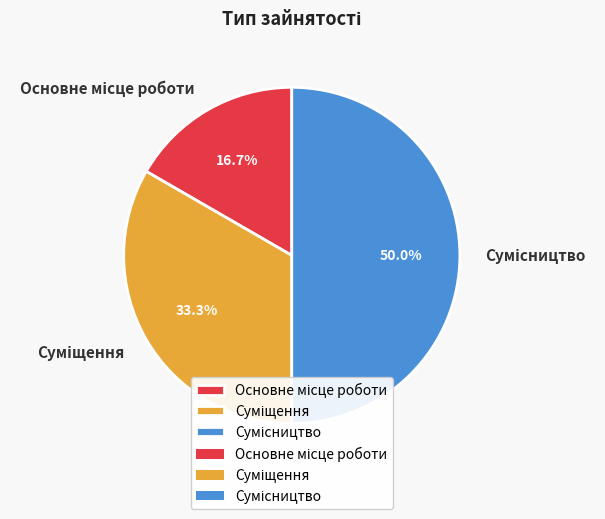

What is the total percentage of Суміщення and Сумісництво?

83.3%